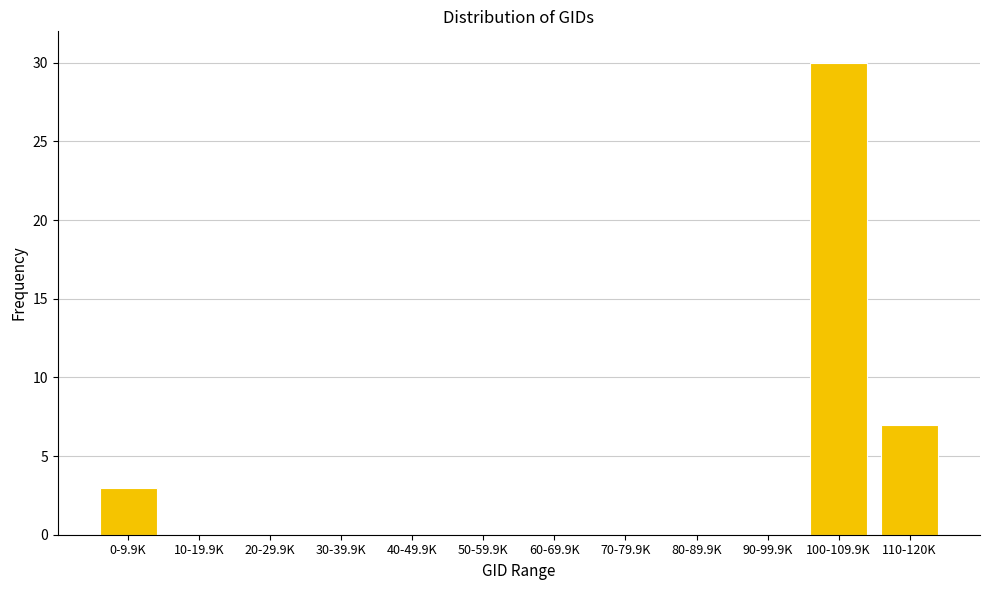

Reading left to right, extract all data points from this chart.

0-9.9K=3	10-19.9K=0	20-29.9K=0	30-39.9K=0	40-49.9K=0	50-59.9K=0	60-69.9K=0	70-79.9K=0	80-89.9K=0	90-99.9K=0	100-109.9K=30	110-120K=7